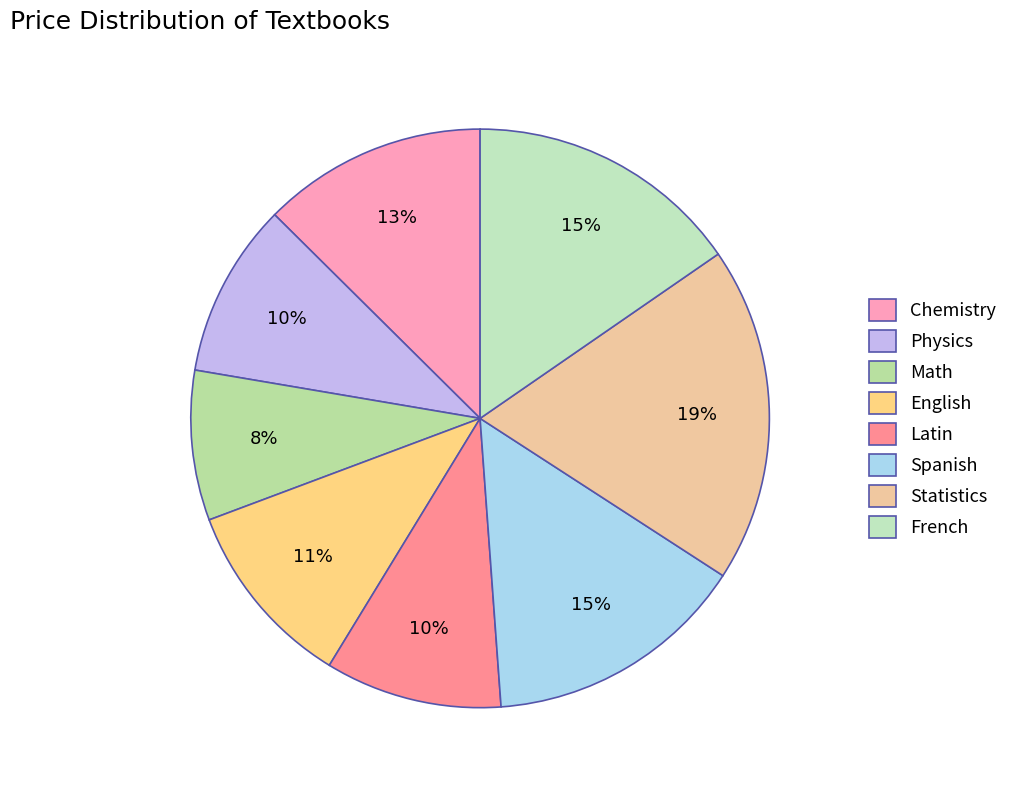

True or false: Latin accounts for 10% of the total.

True